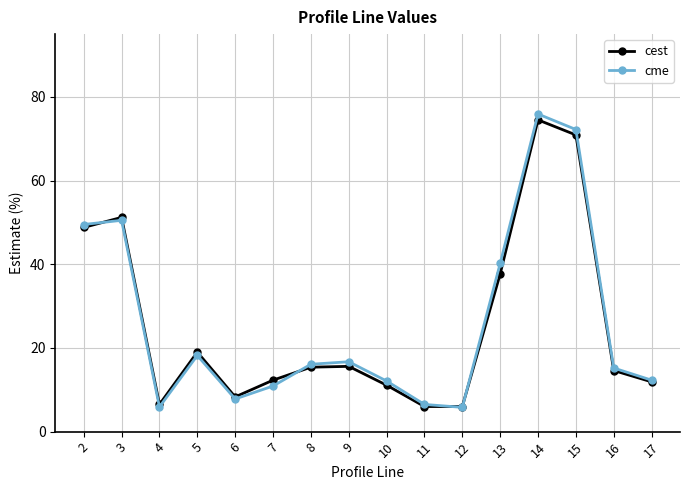

What is the total value across all series at 10?

23.2